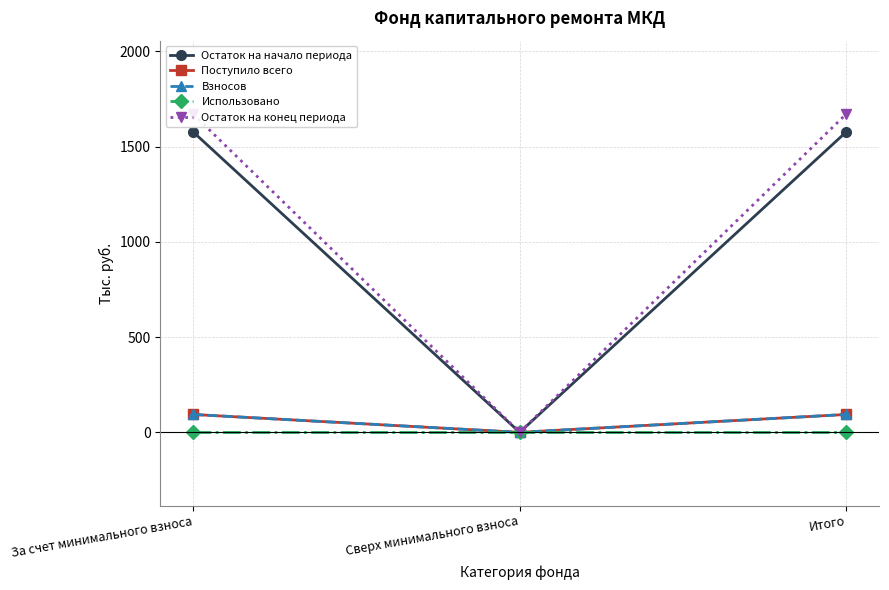

What is the maximum value shown in the chart?

1671.3